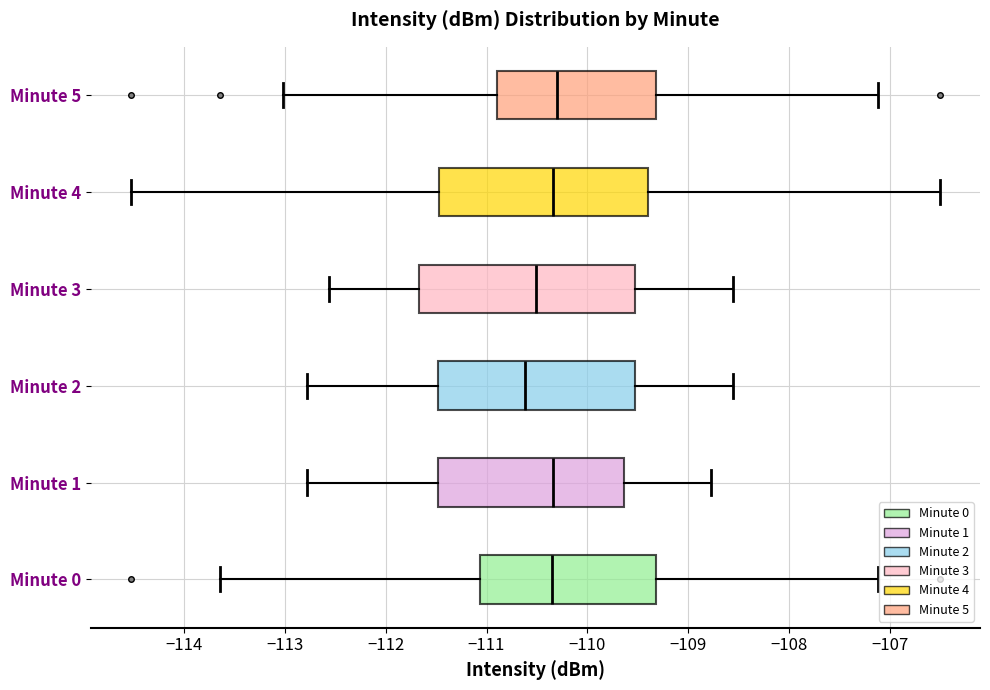

Reading bottom to top, transcribe this box plot: for each box, give where its median line is, the range the box spans, and where its two whiskers end, as read against the x-axis. The values are not printed on the chart, so give them approximately, as read against the axis.

Minute 0: median -110.4, box -111.1 to -109.3, whiskers -113.6 to -107.1
Minute 1: median -110.3, box -111.5 to -109.6, whiskers -112.8 to -108.8
Minute 2: median -110.6, box -111.5 to -109.5, whiskers -112.8 to -108.6
Minute 3: median -110.5, box -111.7 to -109.5, whiskers -112.6 to -108.6
Minute 4: median -110.3, box -111.5 to -109.4, whiskers -114.5 to -106.5
Minute 5: median -110.3, box -110.9 to -109.3, whiskers -113.0 to -107.1